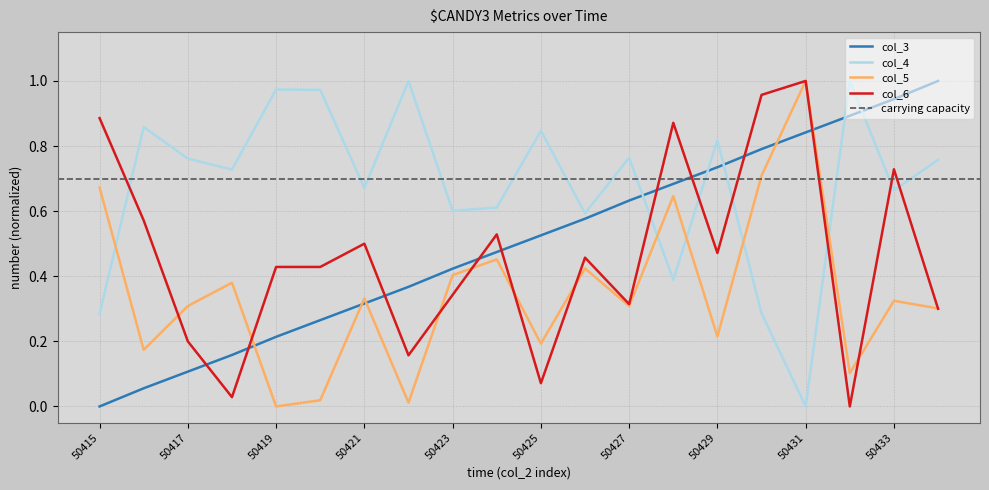

Where is col_5 nearest to the value 0?

50419